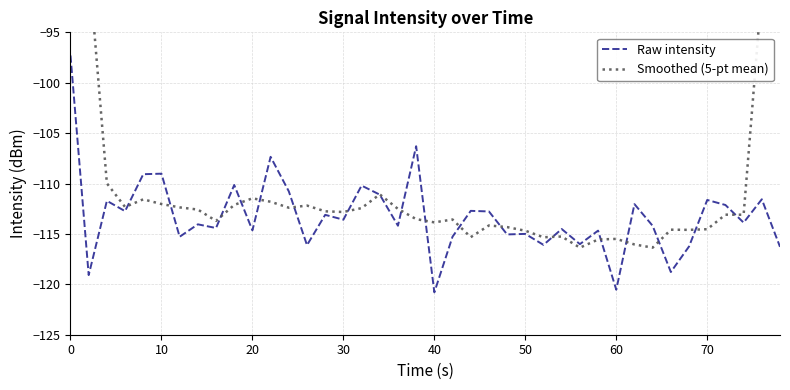

What is the value of the Smoothed (5-pt mean) point at the 29th from the left?

-116.4